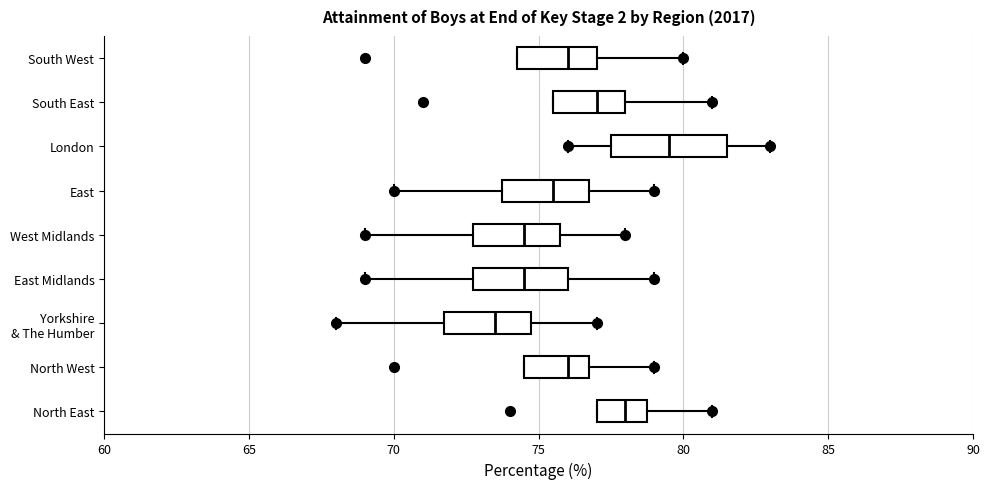

Where does the median line of the box for Yorkshire & The Humber sit on the x-axis? The values are not printed on the chart, so give them approximately, as read against the axis.

73.5